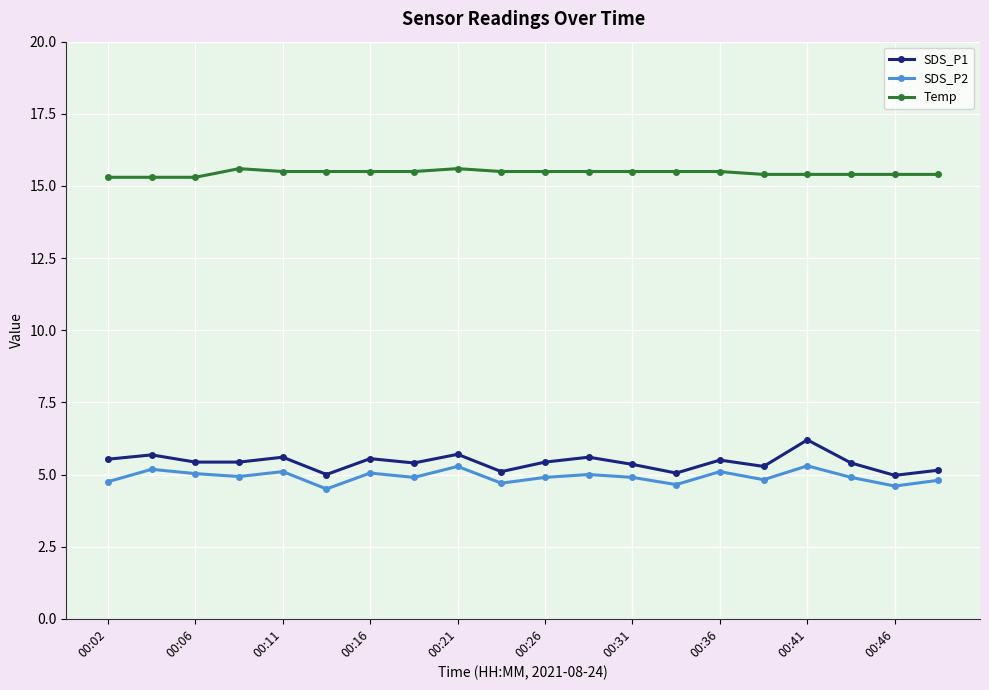

What is the greatest value displayed?

15.6